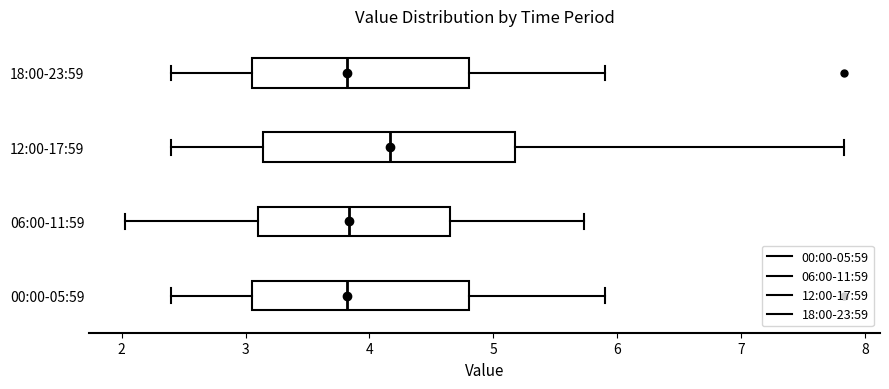

Reading bottom to top, transcribe this box plot: for each box, give where its median line is, the range the box spans, and where its two whiskers end, as read against the x-axis. The values are not printed on the chart, so give them approximately, as read against the axis.

00:00-05:59: median 3.8, box 3.1 to 4.8, whiskers 2.4 to 5.9
06:00-11:59: median 3.8, box 3.1 to 4.7, whiskers 2.0 to 5.7
12:00-17:59: median 4.2, box 3.1 to 5.2, whiskers 2.4 to 7.8
18:00-23:59: median 3.8, box 3.1 to 4.8, whiskers 2.4 to 5.9